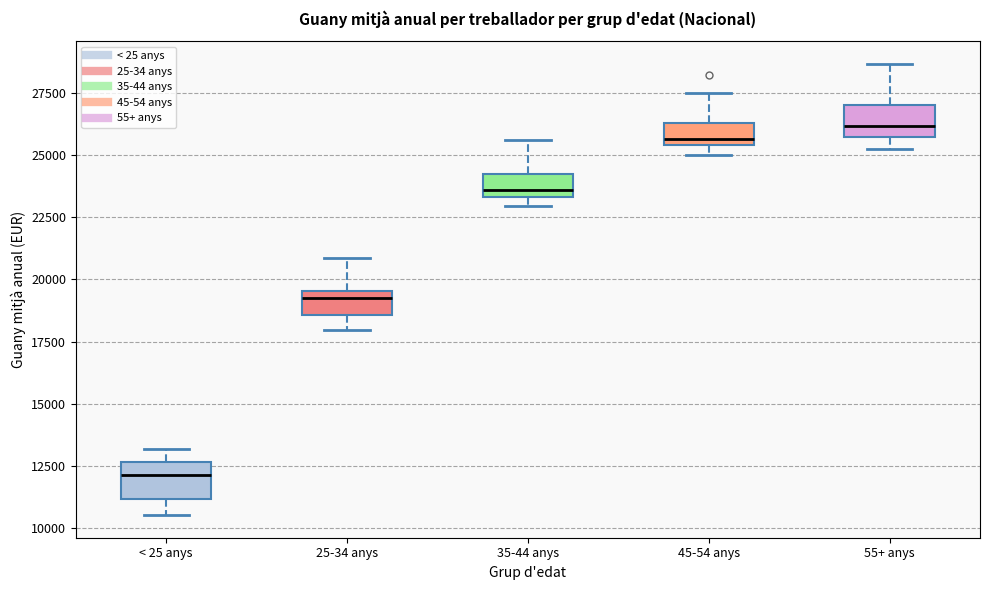

Reading left to right, read every box against the y-axis: the position of its median line, the range the box covers, and the ends of its whiskers. The values are not printed on the chart, so give them approximately, as read against the axis.

< 25 anys: median 12000, box 11000 to 12500, whiskers 10500 to 13000
25-34 anys: median 19000, box 18500 to 19500, whiskers 18000 to 21000
35-44 anys: median 23500 (just above the box's lower edge), box 23500 to 24000, whiskers 23000 to 25500
45-54 anys: median 25500 (just above the box's lower edge), box 25500 to 26500, whiskers 25000 to 27500
55+ anys: median 26000 (just above the box's lower edge), box 26000 to 27000, whiskers 25000 to 28500